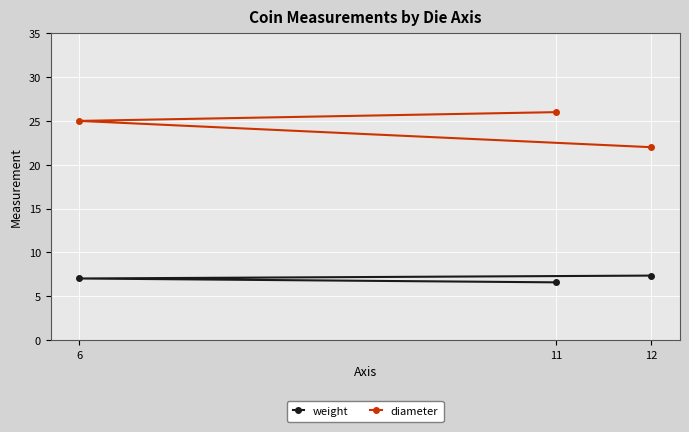

How many lines are shown in the chart?

2